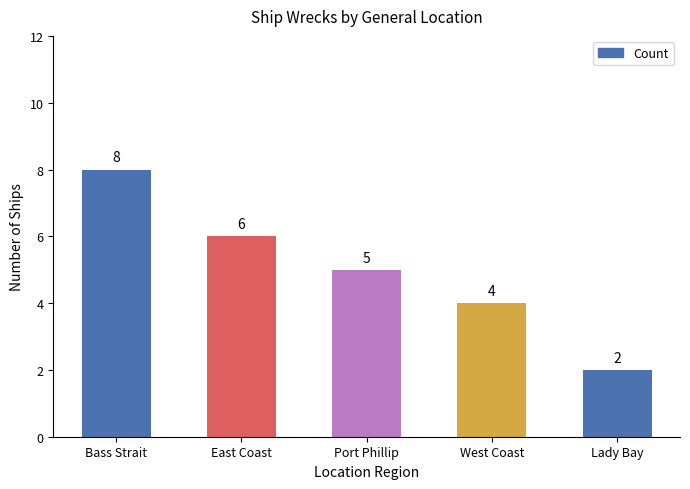

What is the sum of all values?

25